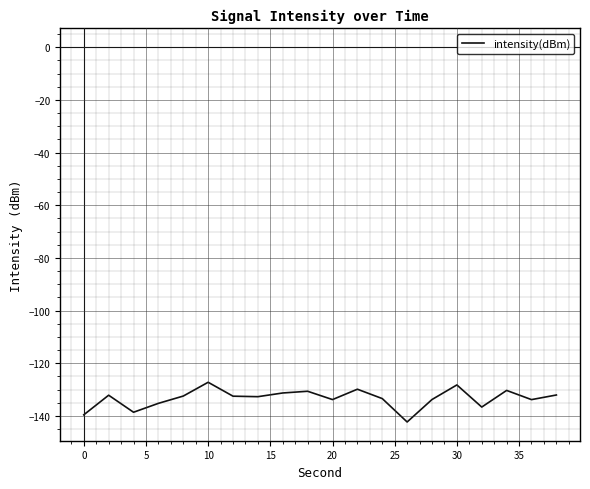

What is the difference between the maximum and minimum values?

15.1